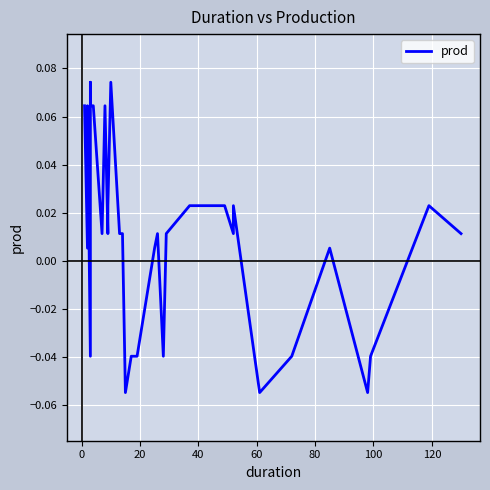

Is this an area chart (filled region under the line)?

No